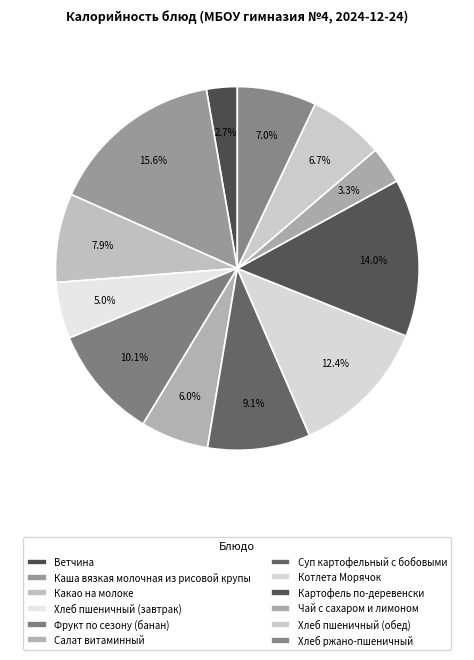

Count the number of slices in the pie.

12